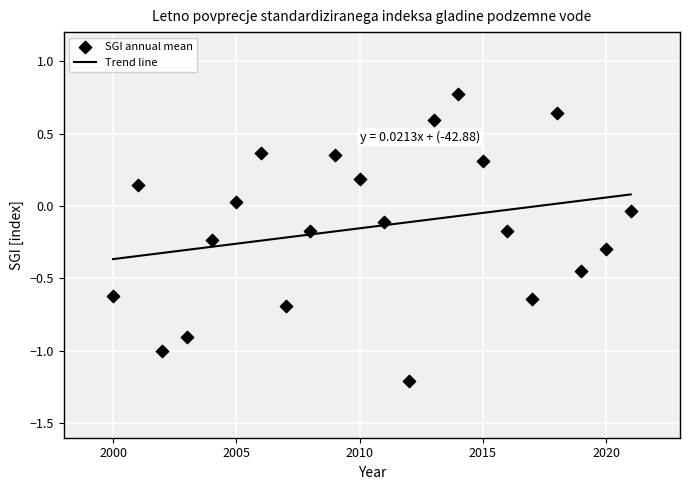

What is the range of X values (max minus min)?

21.0